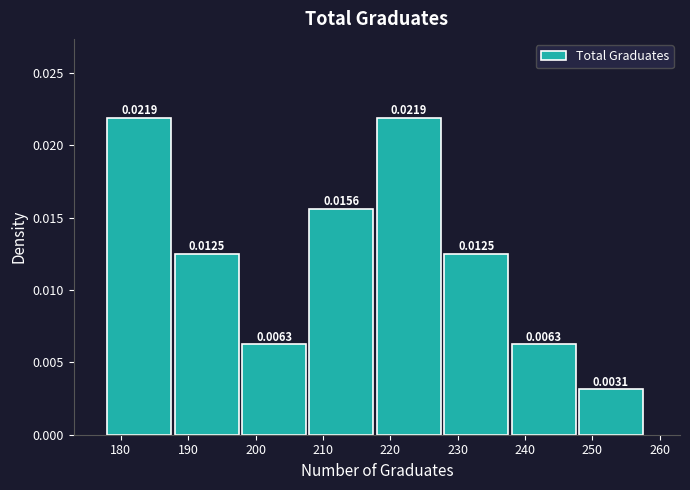

How tall is the bar that spans 198 to 208 on the x-axis?

0.0063